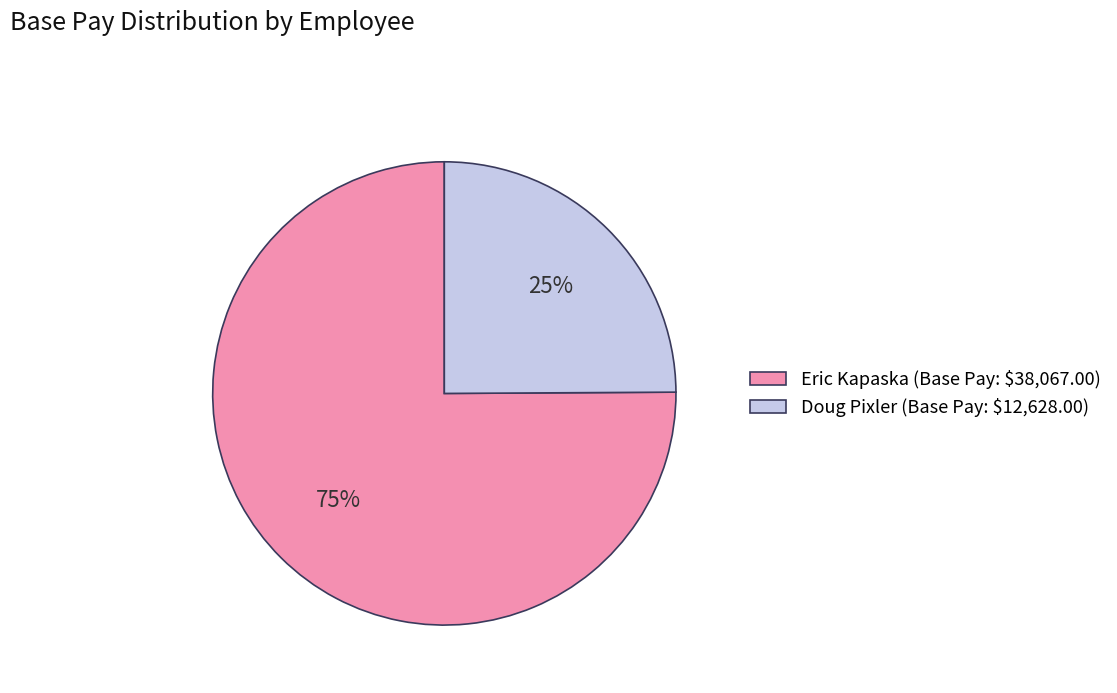

Does any single category account for the majority?

Yes